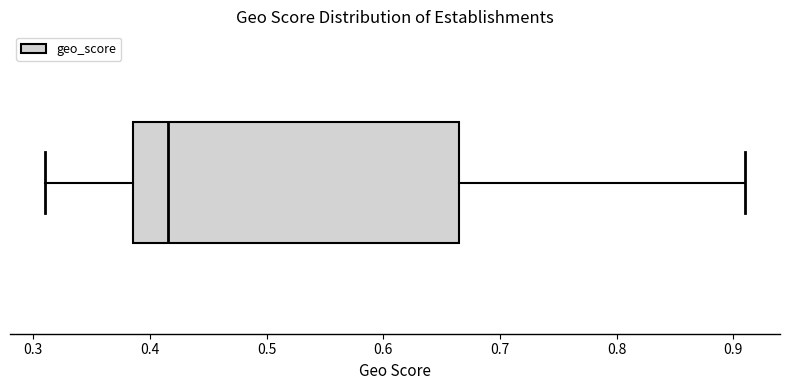

Read this box plot against the x-axis: the position of the median line, the range covered by the box, and the ends of both whiskers. The values are not printed on the chart, so give them approximately, as read against the axis.

median 0.42, box 0.39 to 0.67, whiskers 0.31 to 0.91